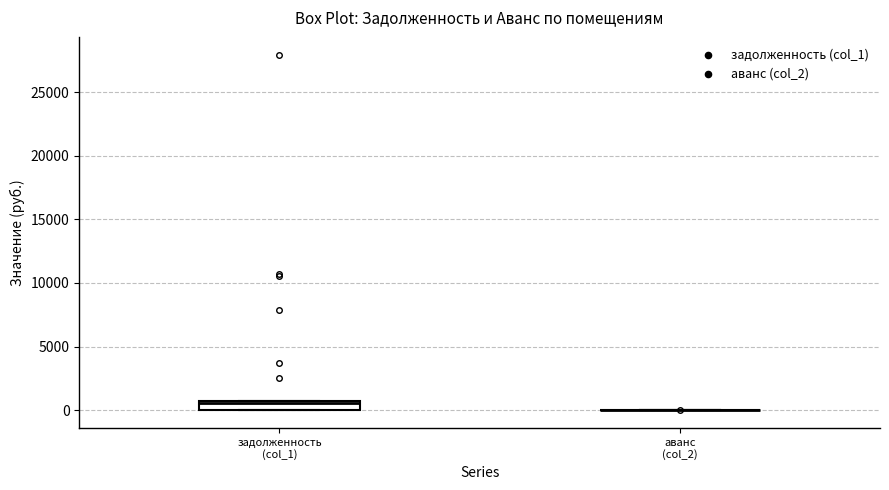

Comparing the boxes themselves (not the whiskers), which one is the tallest?

задолженность (col_1)